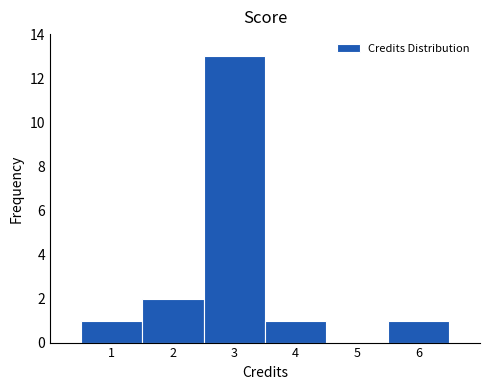

Reading right to left, transcribe all the data shown in this chart.

6=1	5=0	4=1	3=13	2=2	1=1